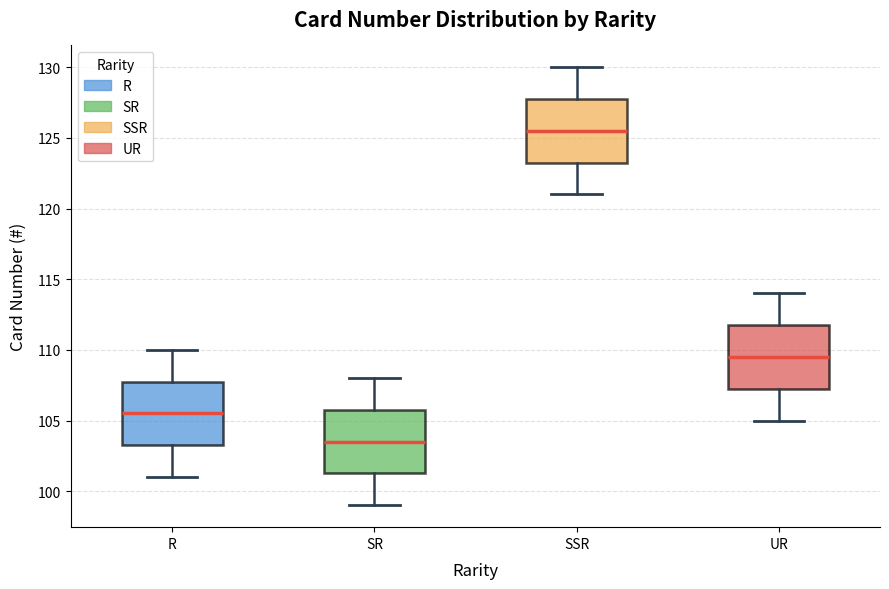

Where is the upper edge of the box for SR on the y-axis? The values are not printed on the chart, so give them approximately, as read against the axis.

106.0